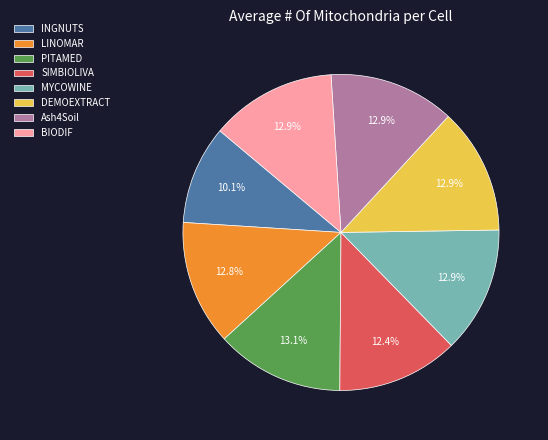

What percentage is the SIMBIOLIVA slice, to the nearest percent?

12%